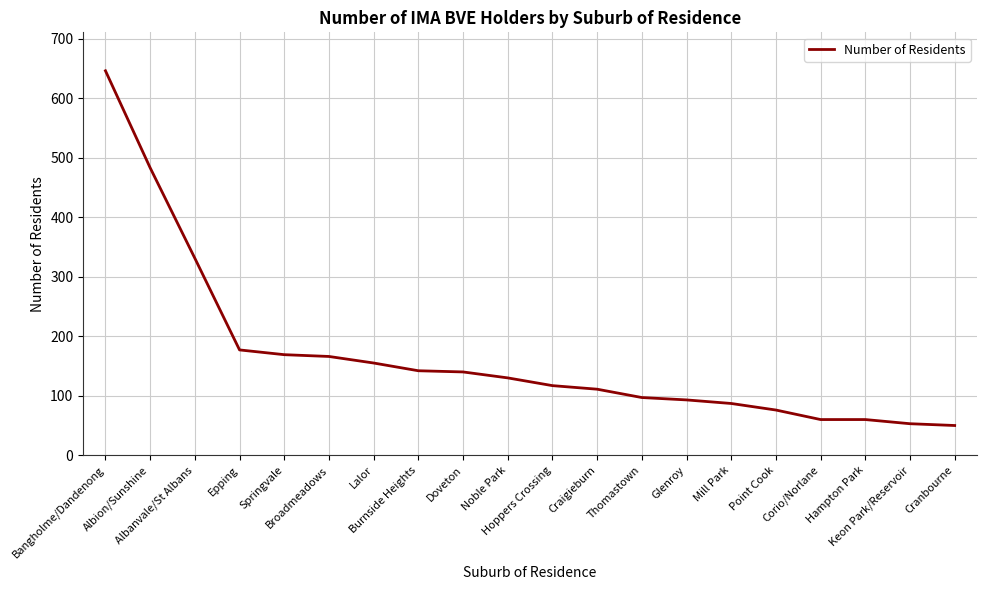

What is the difference between the maximum and minimum values?

596